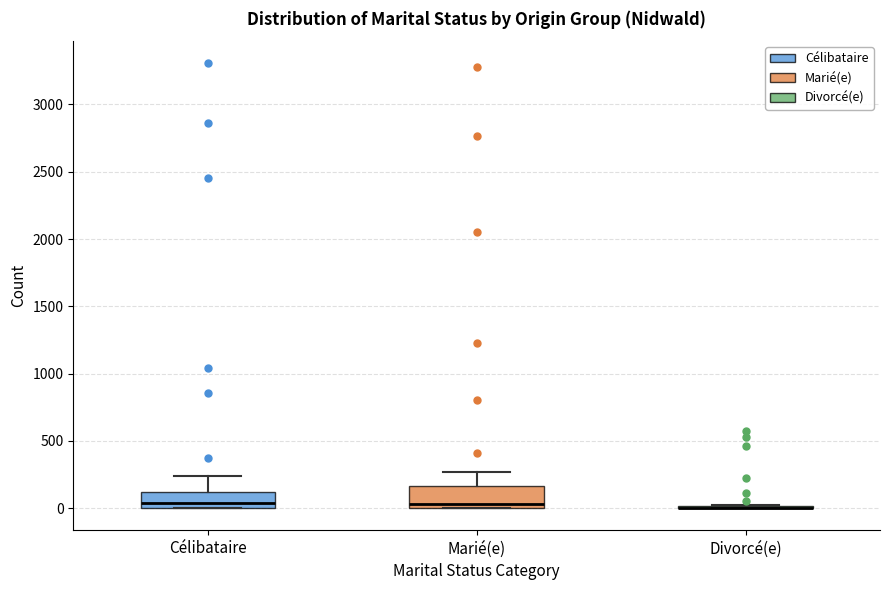

Reading left to right, read every box against the y-axis: the position of its median line, the range the box covers, and the ends of its whiskers. The values are not printed on the chart, so give them approximately, as read against the axis.

Célibataire: median 50, box 0 to 100, whiskers 0 to 250
Marié(e): median 50, box 0 to 150, whiskers 0 to 250
Divorcé(e): box collapsed to a line at 0, whiskers 0 to 0